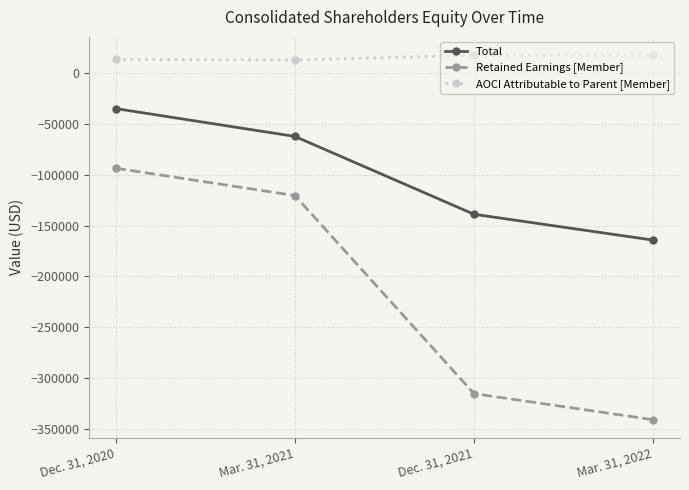

What is the label of the 2nd point from the left?

Mar. 31, 2021